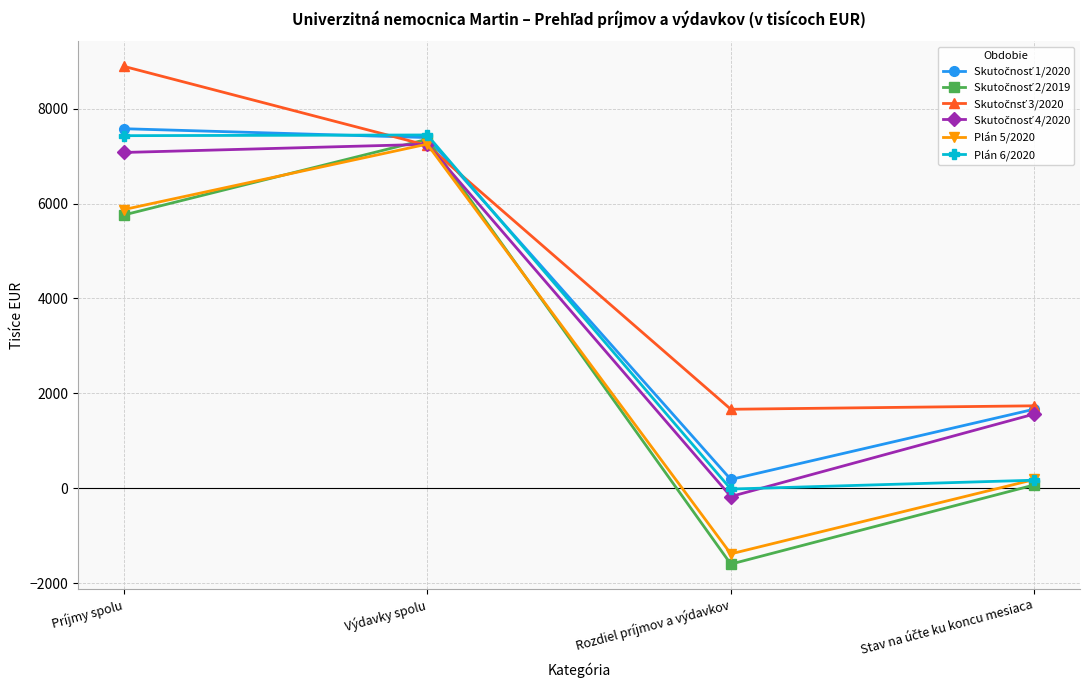

What is the spread (max minus min) of values at Výdavky spolu?

219